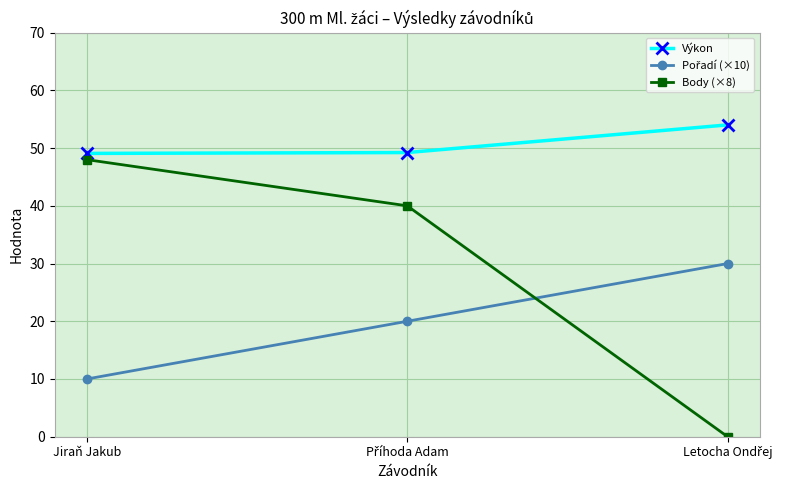

Count the number of categories in the chart.

3